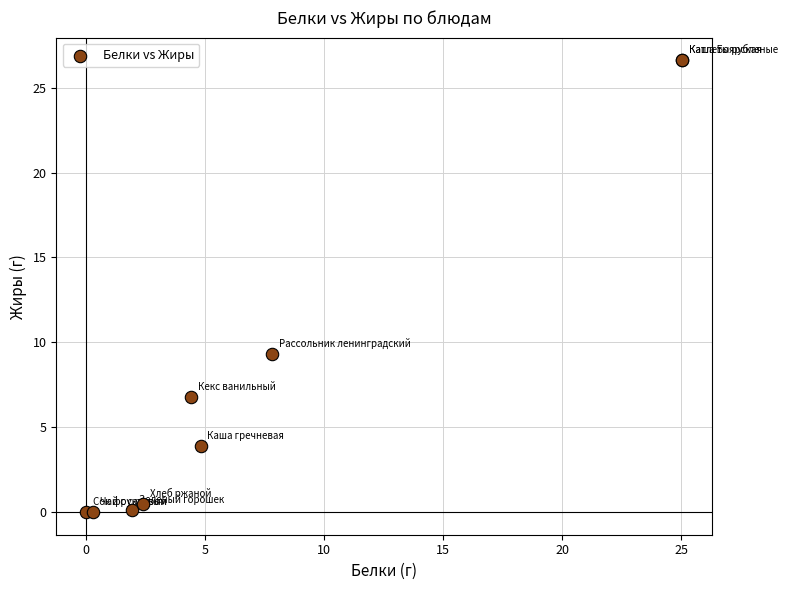

What Y value in the scatter plot is closest to 13?

9.3